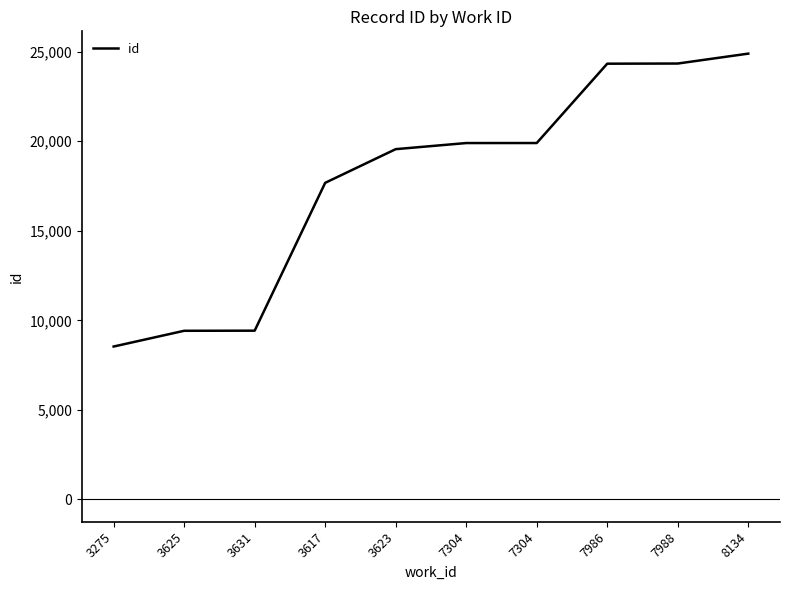

Count the number of categories in the chart.

10